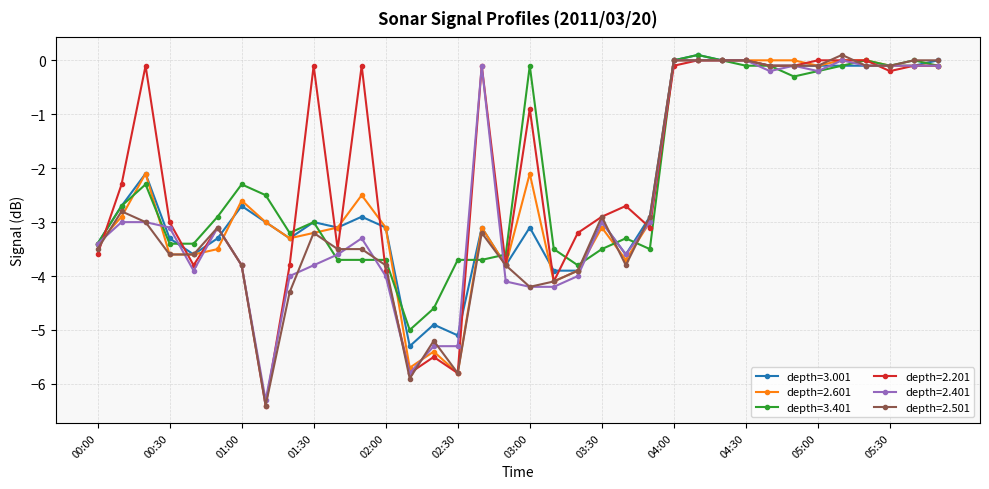

How many distinct data groups are displayed?

6